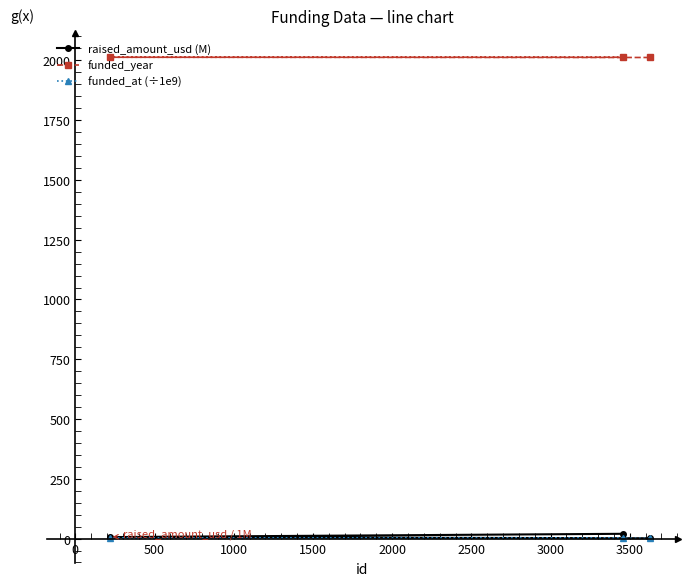

Which series has the largest total across all categories?

funded_year